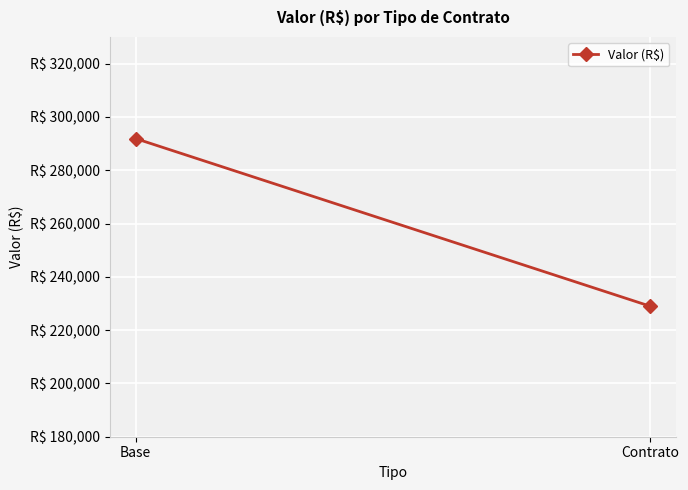

What is the label of the 1st point from the left?

Base